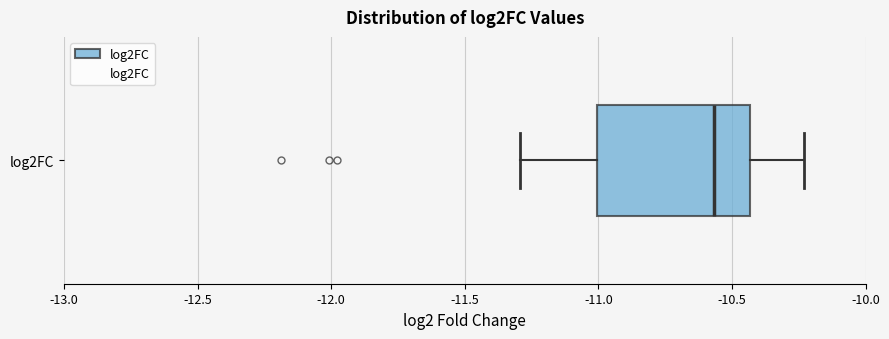

Transcribe this box plot: give where the median line is, the range the box spans, and where the two whiskers end, as read against the x-axis. The values are not printed on the chart, so give them approximately, as read against the axis.

median -10.55, box -11.00 to -10.45, whiskers -11.30 to -10.25